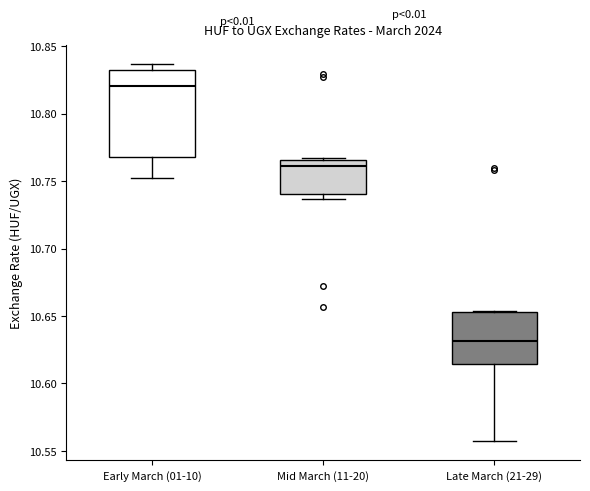

Which box has the lowest median line?

Late March (21-29)